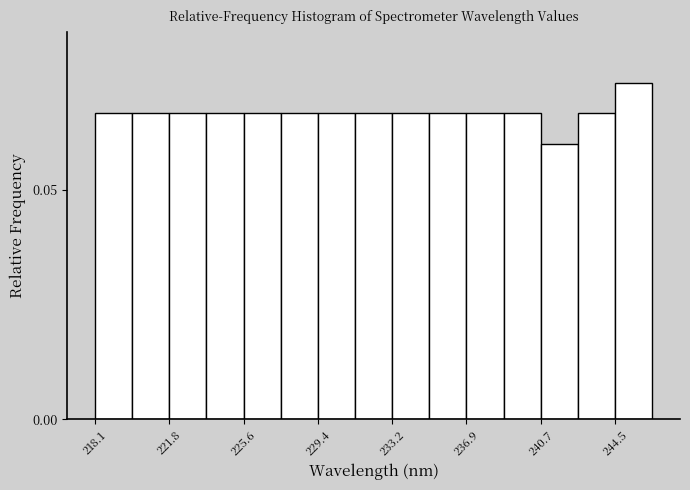

Around what value on the x-axis is the tallest bar? Give the approximate position of its centre, as read against the axis.

245.5